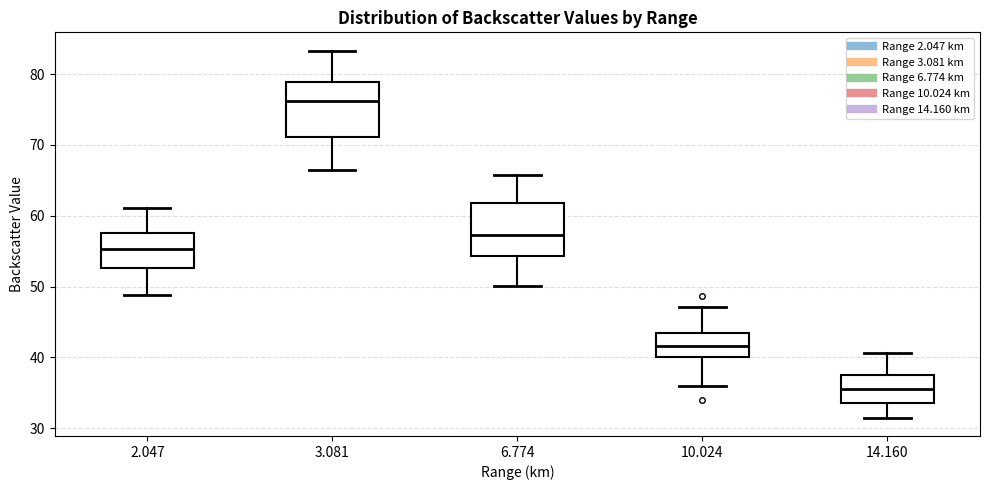

Which box's median line is the lowest?

14.160